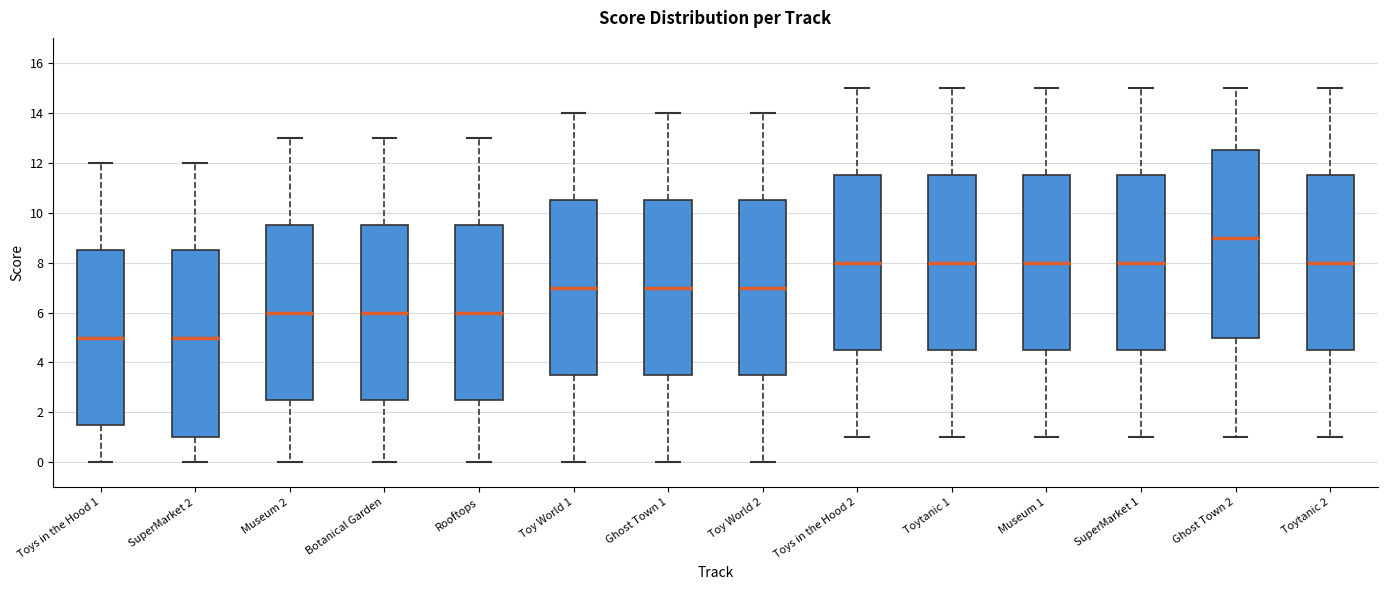

Reading left to right, transcribe this box plot: for each box, give where its median line is, the range the box spans, and where its two whiskers end, as read against the y-axis. The values are not printed on the chart, so give them approximately, as read against the axis.

Toys in the Hood 1: median 5.0, box 1.6 to 8.6, whiskers 0.0 to 12.0
SuperMarket 2: median 5.0, box 1.0 to 8.6, whiskers 0.0 to 12.0
Museum 2: median 6.0, box 2.6 to 9.6, whiskers 0.0 to 13.0
Botanical Garden: median 6.0, box 2.6 to 9.6, whiskers 0.0 to 13.0
Rooftops: median 6.0, box 2.6 to 9.6, whiskers 0.0 to 13.0
Toy World 1: median 7.0, box 3.6 to 10.6, whiskers 0.0 to 14.0
Ghost Town 1: median 7.0, box 3.6 to 10.6, whiskers 0.0 to 14.0
Toy World 2: median 7.0, box 3.6 to 10.6, whiskers 0.0 to 14.0
Toys in the Hood 2: median 8.0, box 4.6 to 11.6, whiskers 1.0 to 15.0
Toytanic 1: median 8.0, box 4.6 to 11.6, whiskers 1.0 to 15.0
Museum 1: median 8.0, box 4.6 to 11.6, whiskers 1.0 to 15.0
SuperMarket 1: median 8.0, box 4.6 to 11.6, whiskers 1.0 to 15.0
Ghost Town 2: median 9.0, box 5.0 to 12.6, whiskers 1.0 to 15.0
Toytanic 2: median 8.0, box 4.6 to 11.6, whiskers 1.0 to 15.0